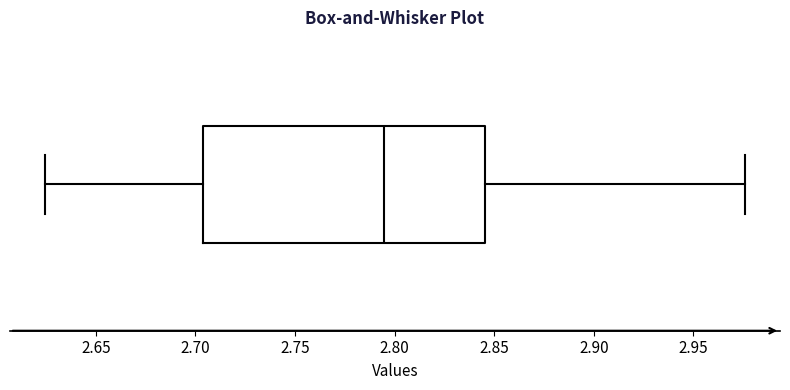

Transcribe this box plot: give where the median line is, the range the box spans, and where the two whiskers end, as read against the x-axis. The values are not printed on the chart, so give them approximately, as read against the axis.

median 2.795, box 2.705 to 2.845, whiskers 2.625 to 2.975